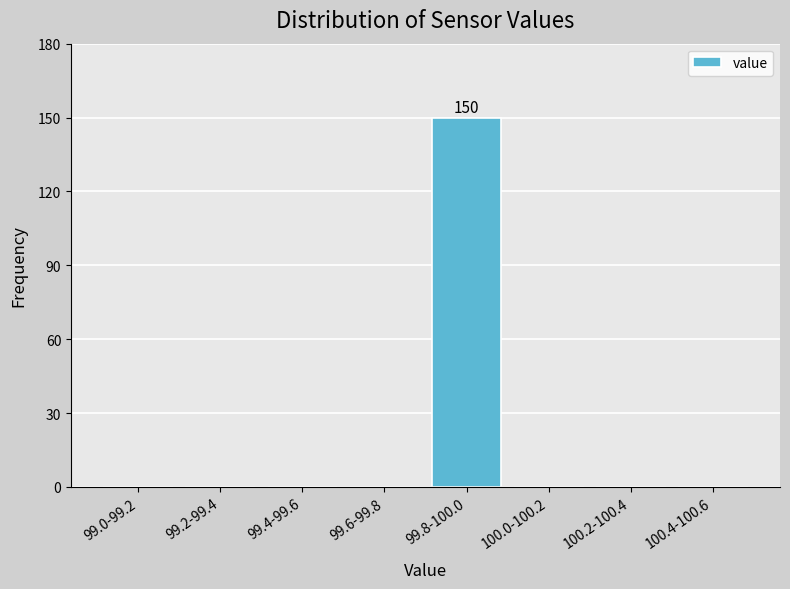

Reading left to right, what are all the values shown in this chart?

99.0-99.2=0	99.2-99.4=0	99.4-99.6=0	99.6-99.8=0	99.8-100.0=150	100.0-100.2=0	100.2-100.4=0	100.4-100.6=0